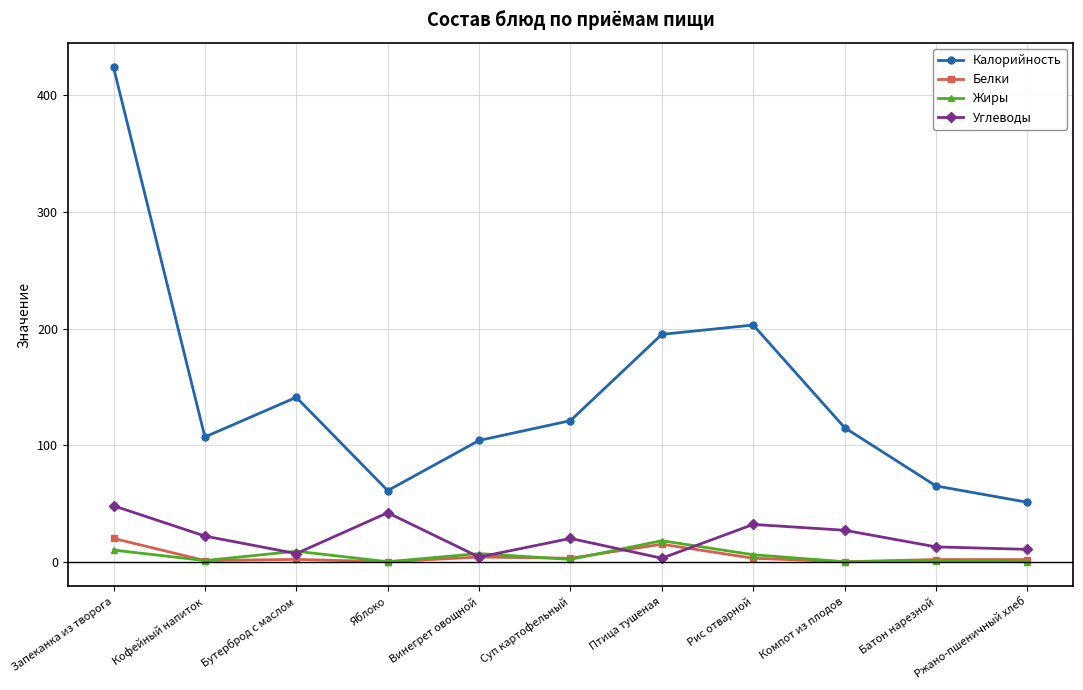

Which series has the largest range (max minus min)?

Калорийность